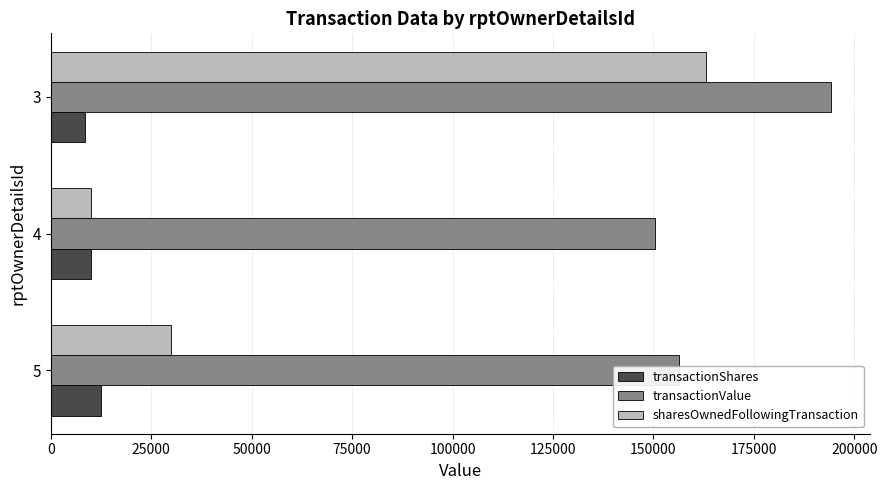

What is the smallest value displayed?

8500